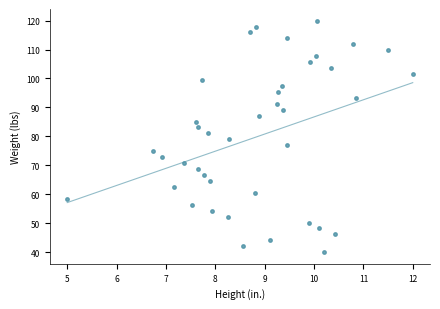

What is the range of X values (max minus min)?

7.0